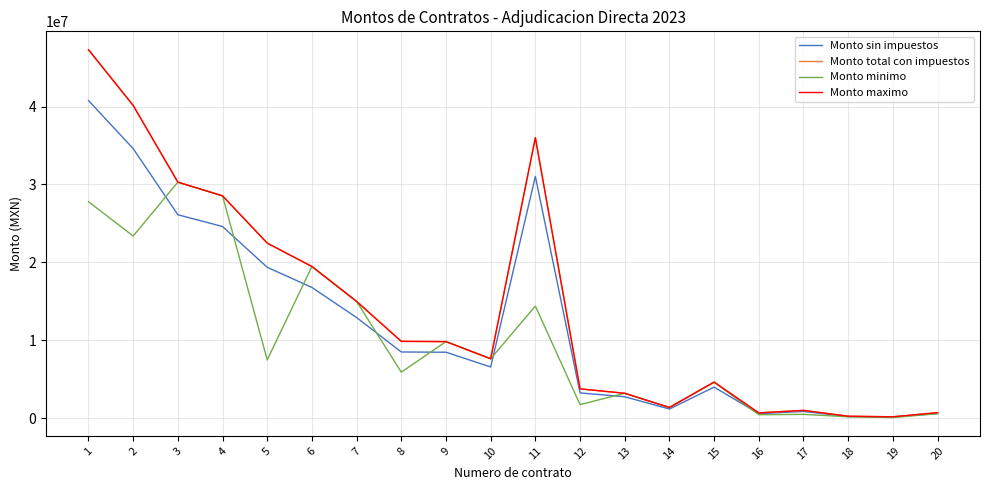

Where is the first local maximum for Monto minimo?

3